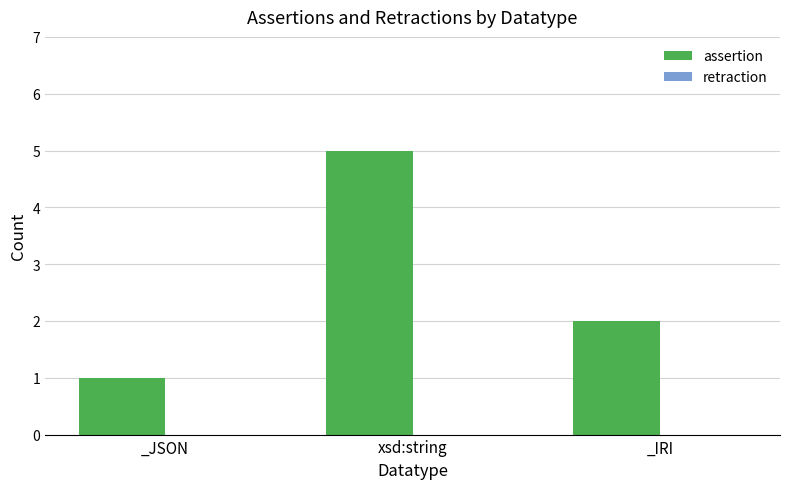

What is the average value?

3